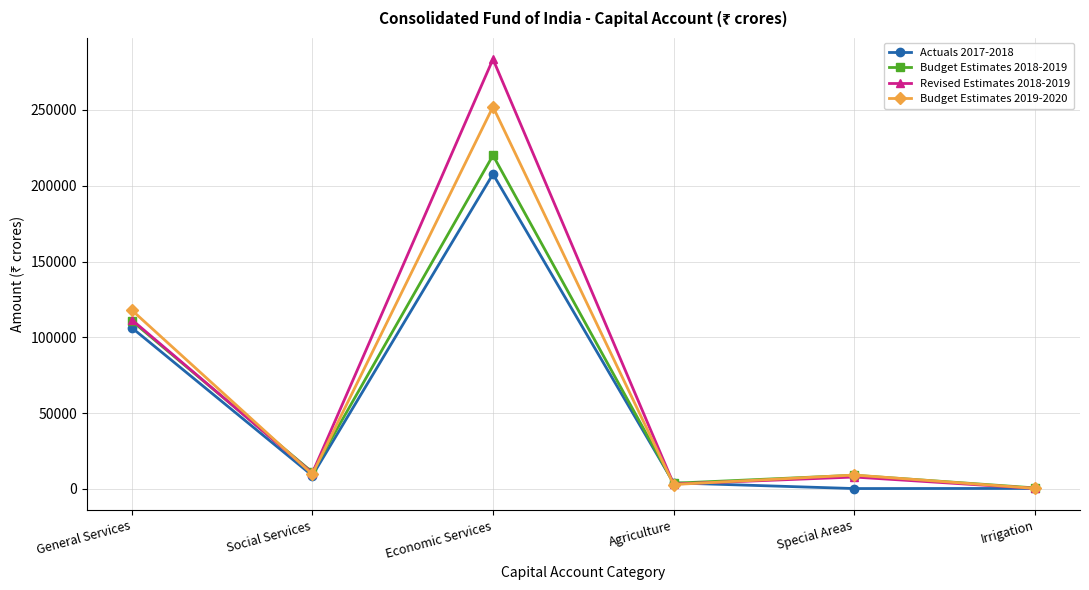

What is the greatest value displayed?

283525.5